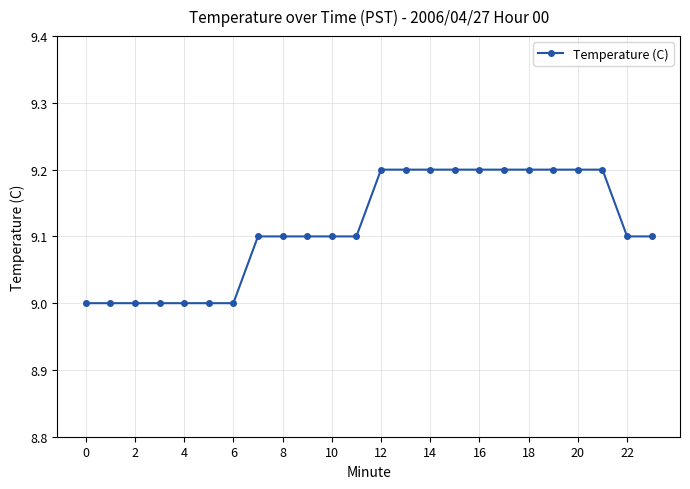

What is the value of the 20th point from the left?

9.2